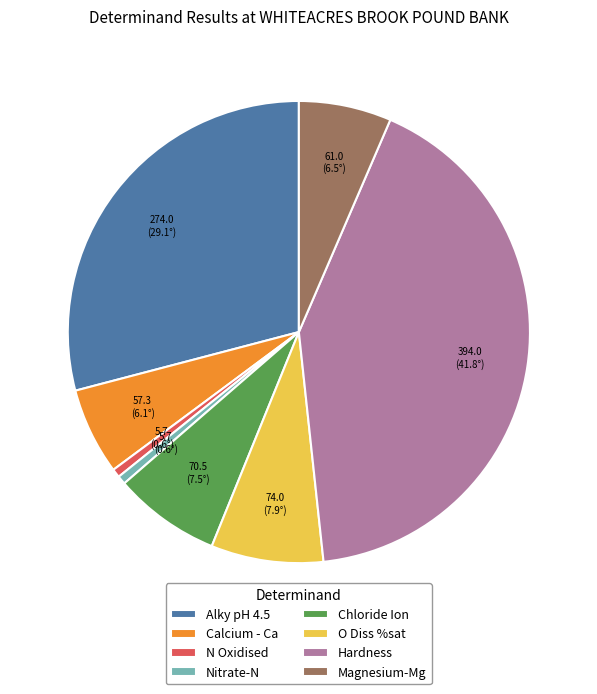

Does Magnesium-Mg account for over 50% of the chart?

No